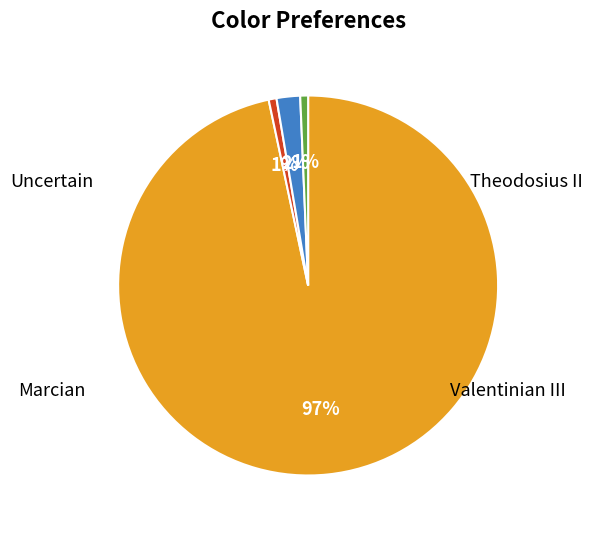

The Theodosius II slice represents 11% of the pie. True or false?

False